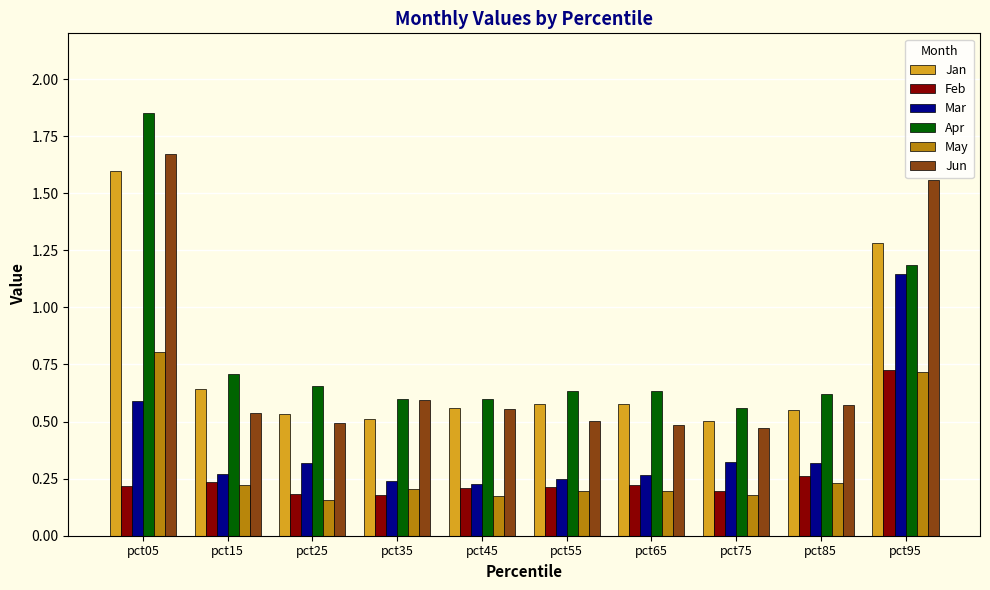

Is it true that Feb equals 0.2 at pct15?

True